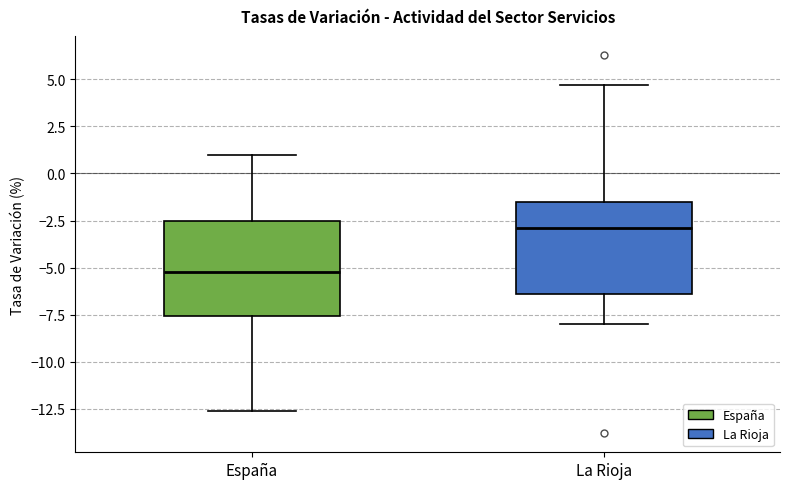

Reading left to right, transcribe this box plot: for each box, give where its median line is, the range the box spans, and where its two whiskers end, as read against the y-axis. The values are not printed on the chart, so give them approximately, as read against the axis.

España: median -5.0, box -7.5 to -2.5, whiskers -12.5 to 1.0
La Rioja: median -3.0, box -6.5 to -1.5, whiskers -8.0 to 4.5